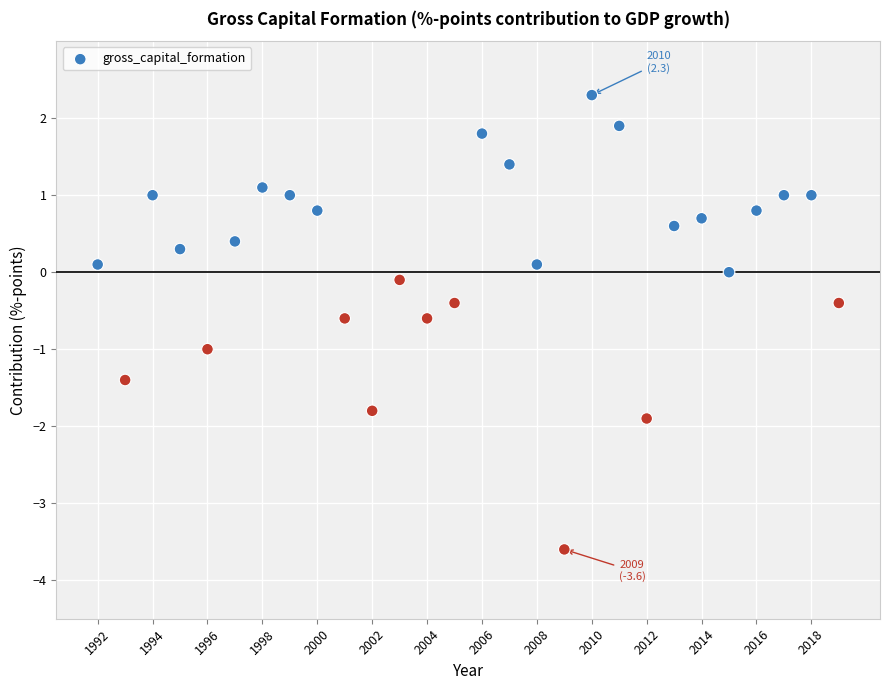

What is the range of Y values (max minus min)?

5.9